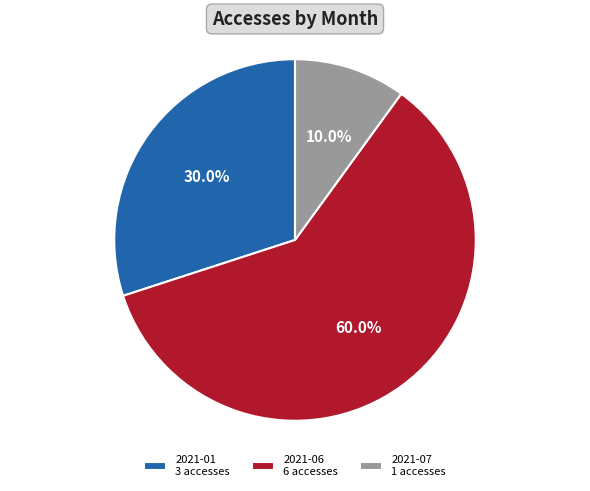

How many slices are in this pie chart?

3